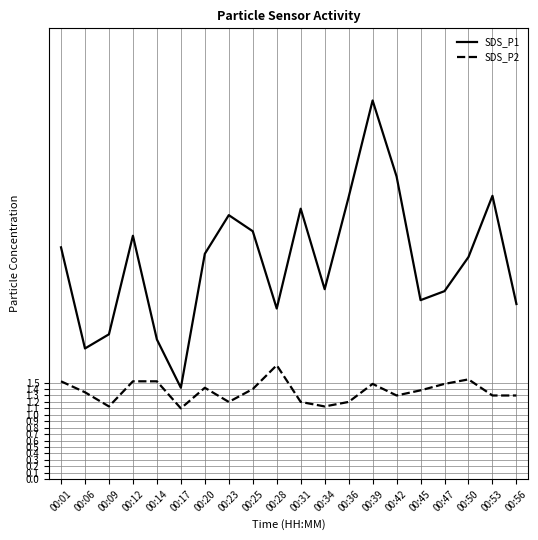

What is the highest value of the SDS_P2 series?

1.8